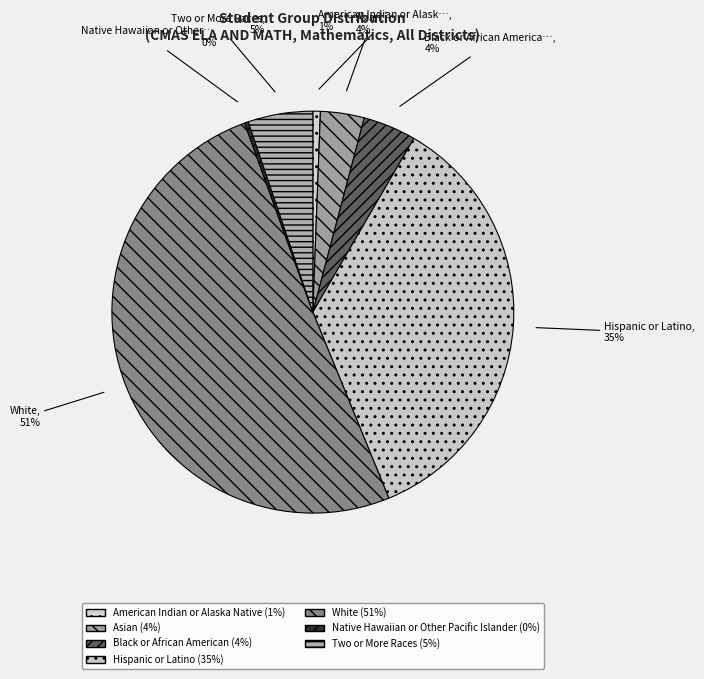

Which slice is the smallest?

Native Hawaiian or Other Pacific Islander